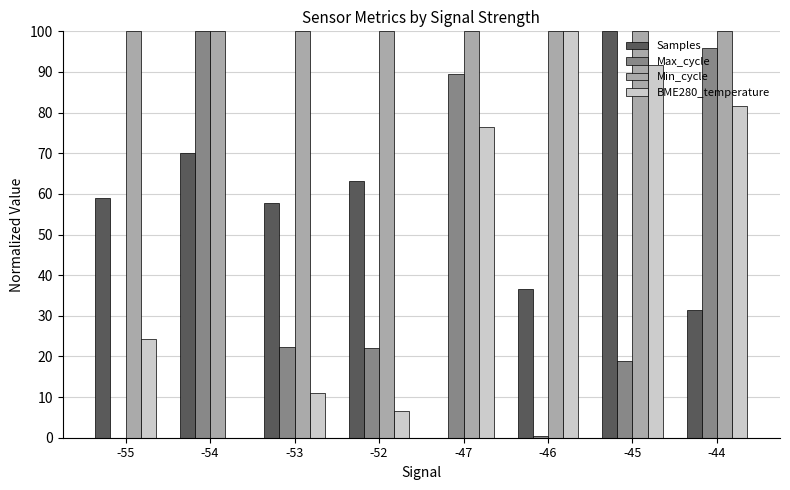

How many groups of bars are there?

8